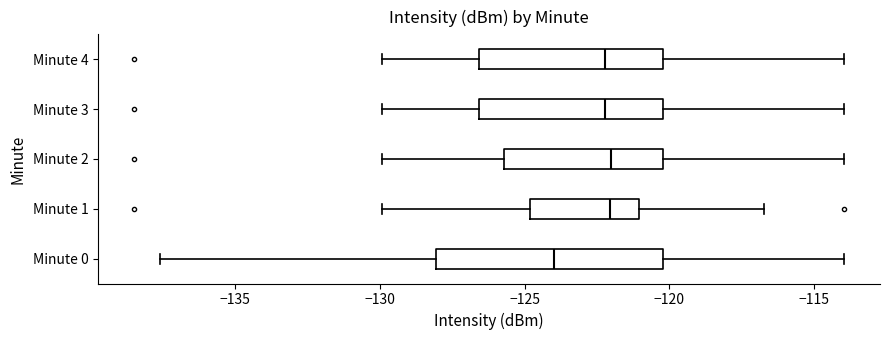

Which box is the widest, from its left edge to its right edge?

Minute 0